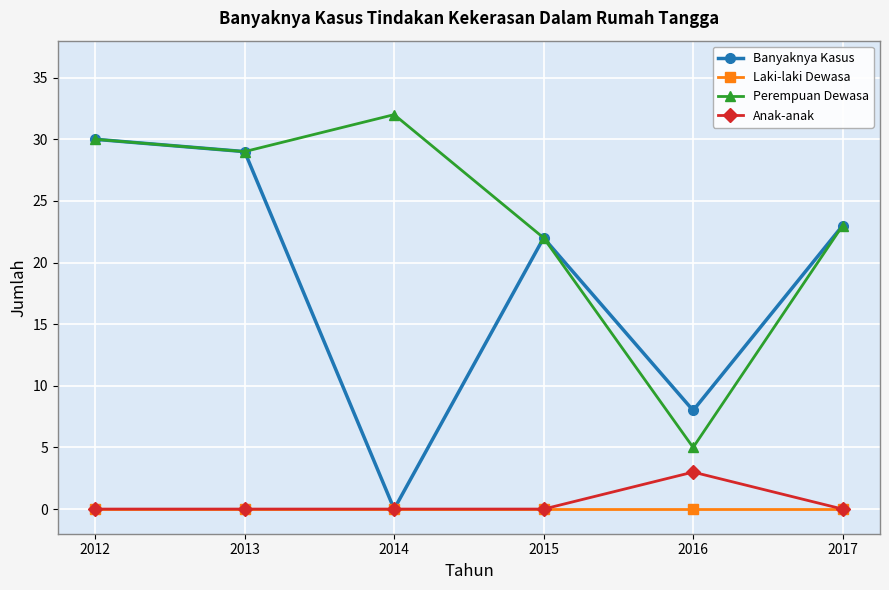

Does the chart display data point markers on the line(s)?

Yes